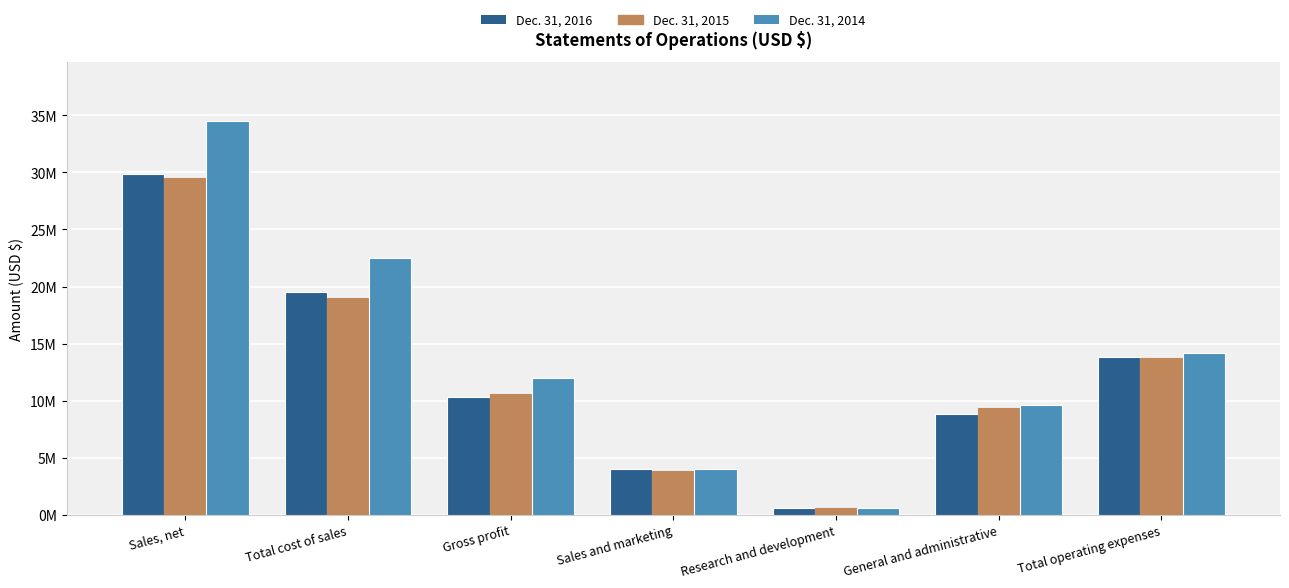

At Research and development, list the series in order from smallest to largest.

Dec. 31, 2016, Dec. 31, 2015, Dec. 31, 2014